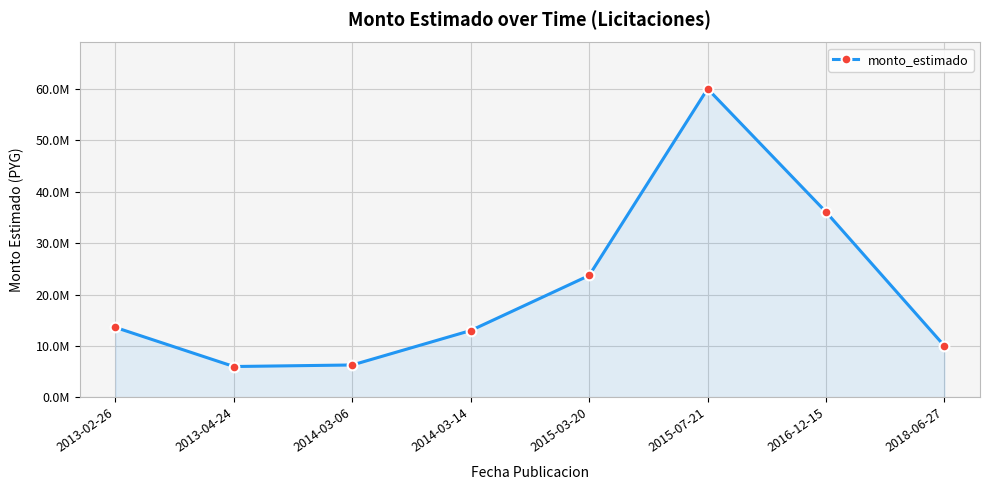

Does the chart have visible grid lines?

Yes